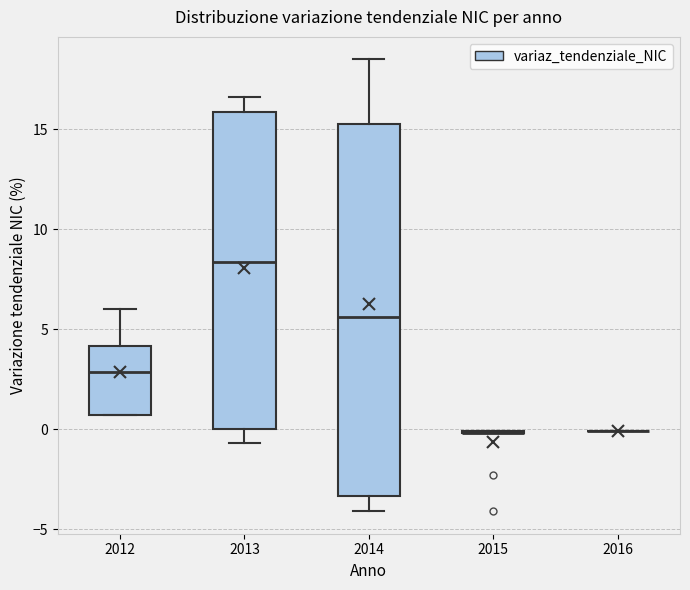

Reading left to right, transcribe this box plot: for each box, give where its median line is, the range the box spans, and where its two whiskers end, as read against the y-axis. The values are not printed on the chart, so give them approximately, as read against the axis.

2012: median 3.0, box 0.5 to 4.0, whiskers 0.5 to 6.0
2013: median 8.5, box 0.0 to 16.0, whiskers -0.5 to 16.5
2014: median 5.5, box -3.5 to 15.5, whiskers -4.0 to 18.5
2015: box collapsed to a line at 0.0, whiskers 0.0 to 0.0
2016: box collapsed to a line at 0.0, whiskers 0.0 to 0.0